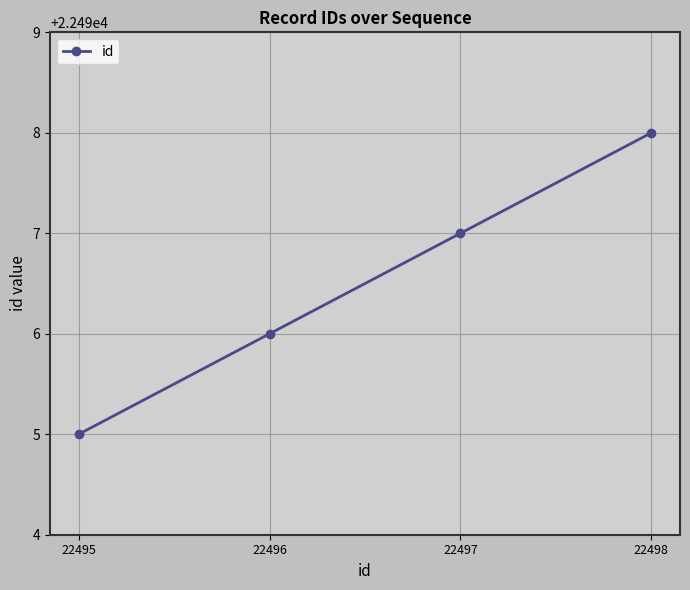

True or false: the data shows 22495 at 22495.

True